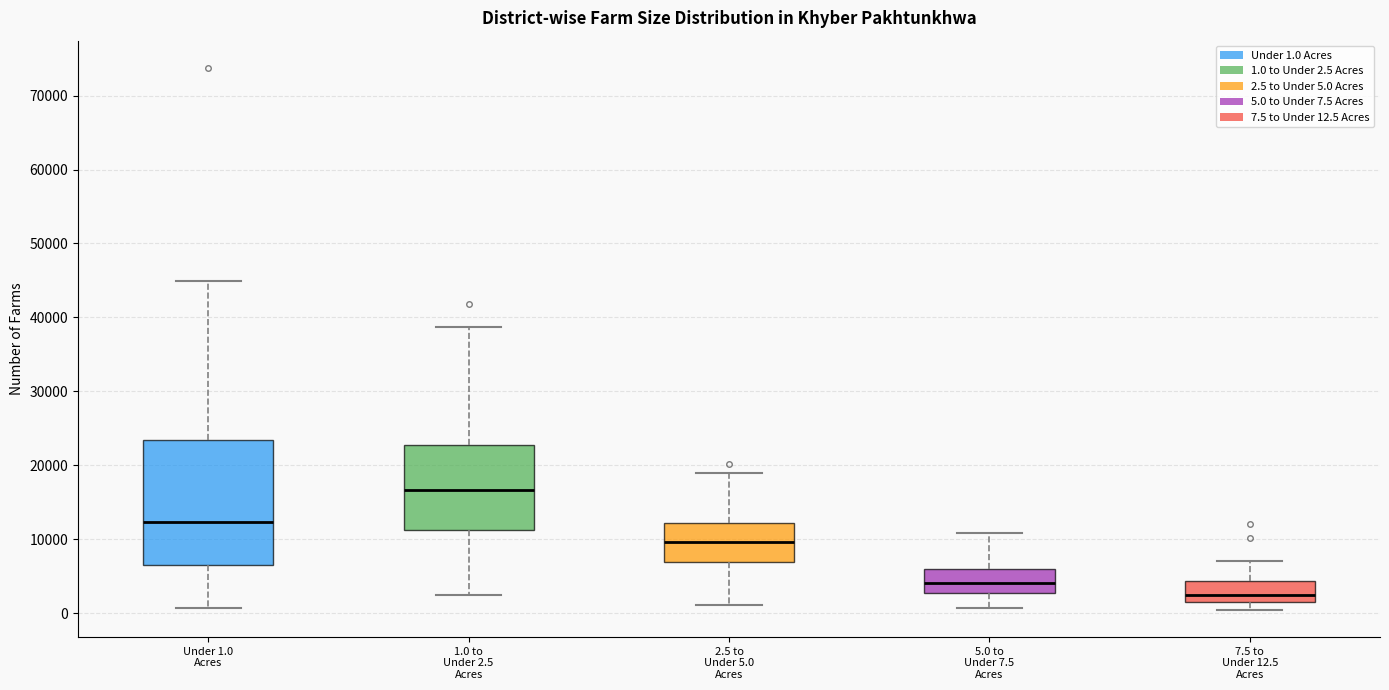

Comparing the boxes themselves (not the whiskers), which one is the tallest?

Under 1.0 Acres